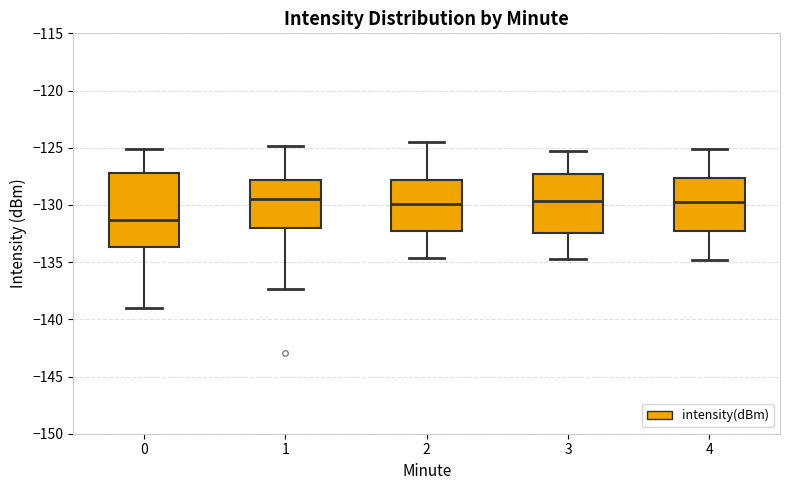

Reading left to right, transcribe this box plot: for each box, give where its median line is, the range the box spans, and where its two whiskers end, as read against the y-axis. The values are not printed on the chart, so give them approximately, as read against the axis.

0: median -131.5, box -133.5 to -127.0, whiskers -139.0 to -125.0
1: median -129.5, box -132.0 to -128.0, whiskers -137.5 to -125.0
2: median -130.0, box -132.5 to -128.0, whiskers -134.5 to -124.5
3: median -129.5, box -132.5 to -127.5, whiskers -134.5 to -125.5
4: median -129.5, box -132.0 to -127.5, whiskers -135.0 to -125.0